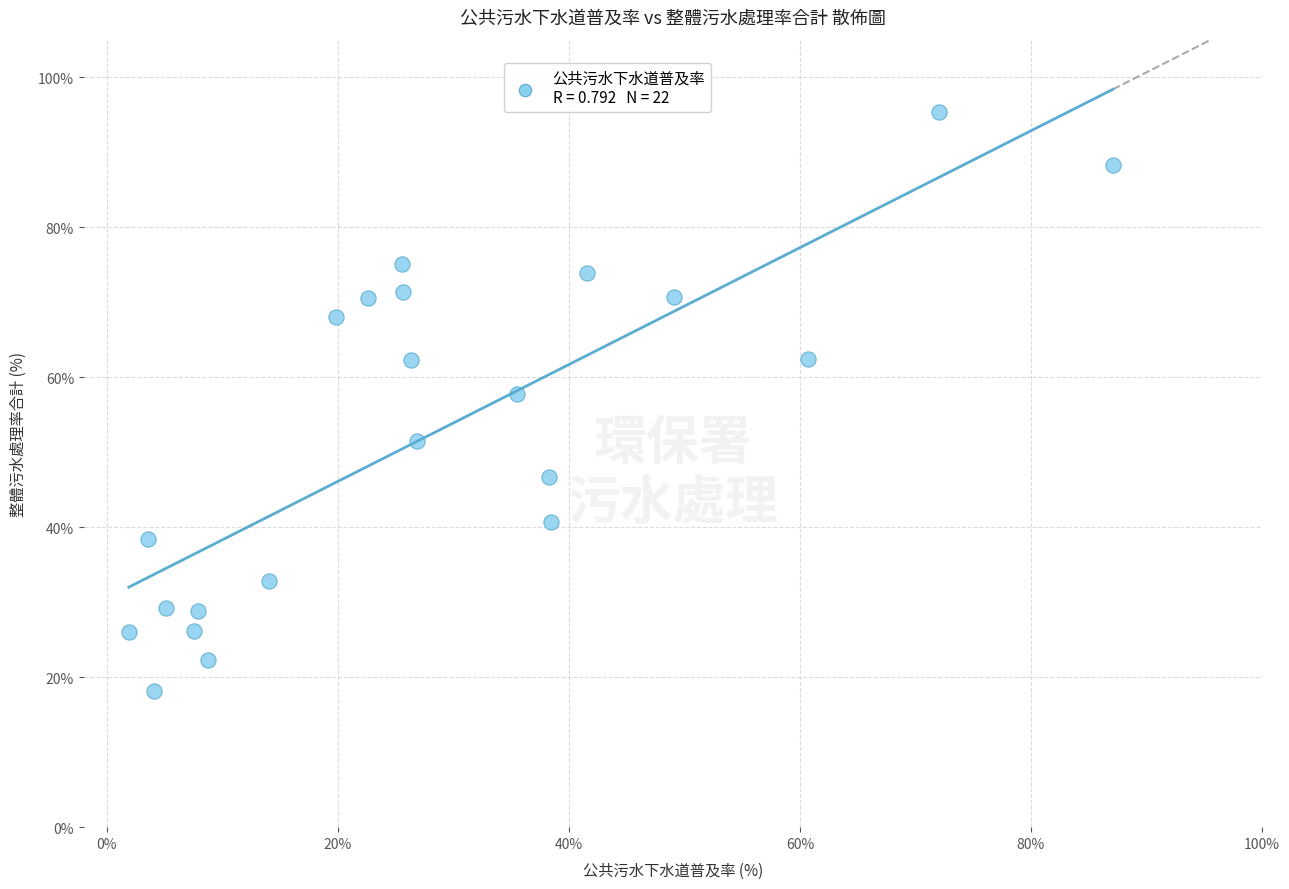

What is the range of Y values (max minus min)?

77.2